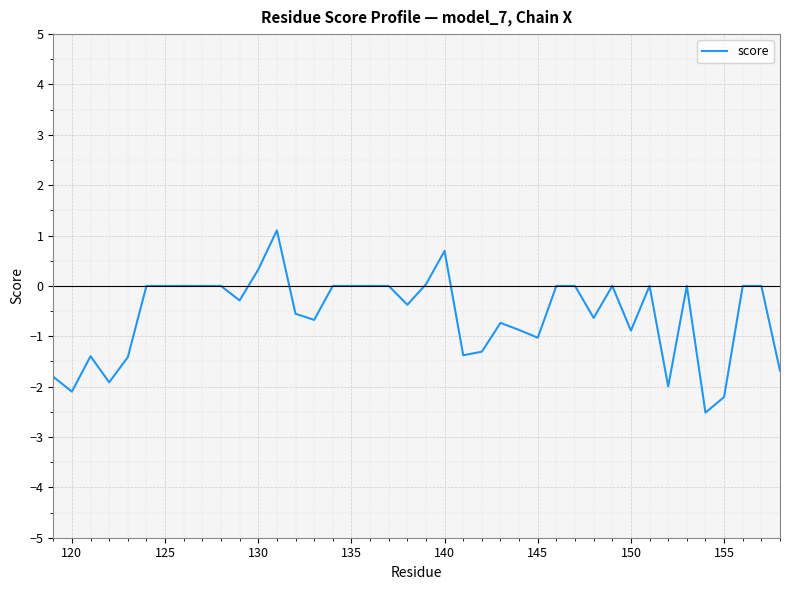

What is the greatest value displayed?

1.1